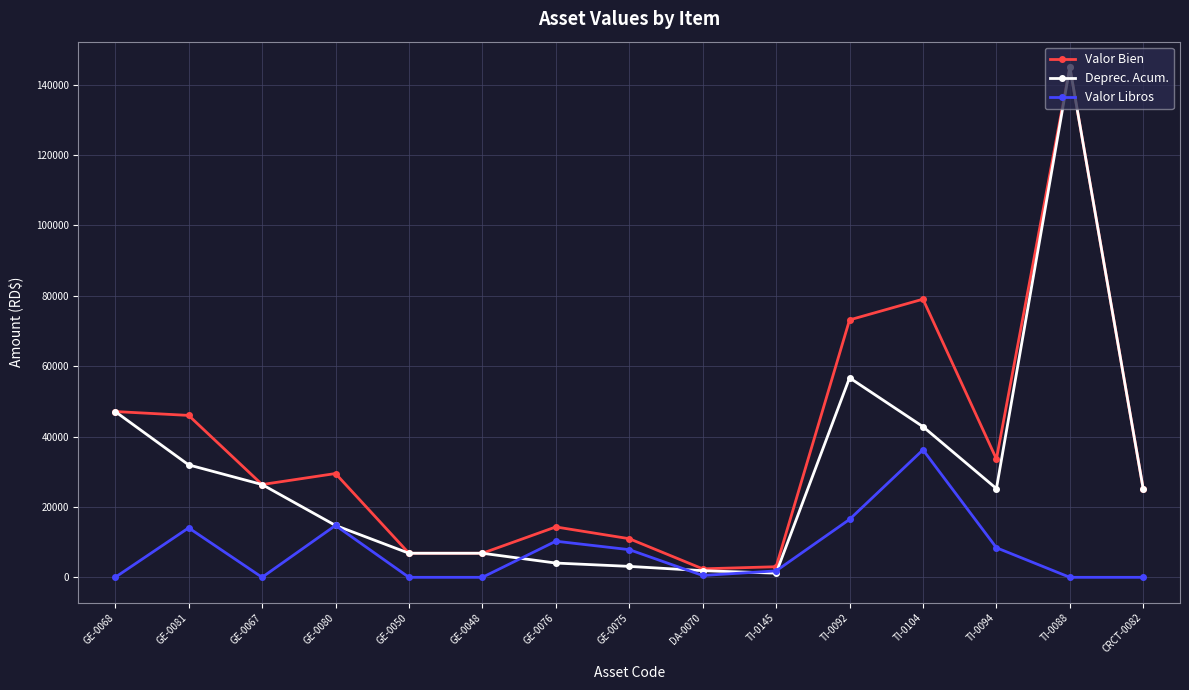

Which series has the largest range (max minus min)?

Deprec. Acum.